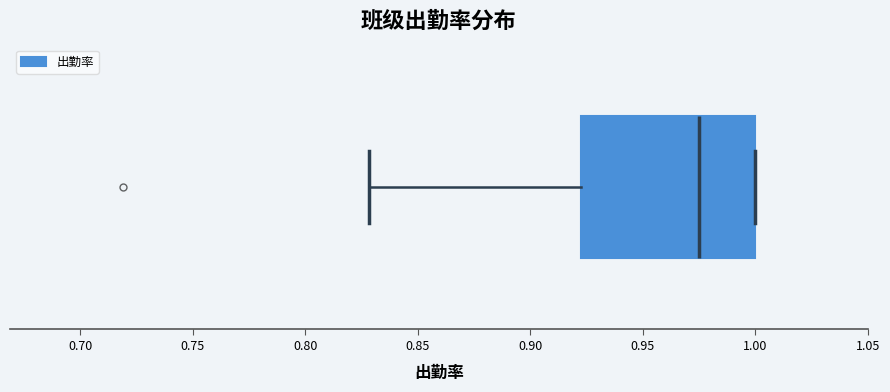

Transcribe this box plot: give where the median line is, the range the box spans, and where the two whiskers end, as read against the x-axis. The values are not printed on the chart, so give them approximately, as read against the axis.

median 0.975, box 0.925 to 1.000, whiskers 0.830 to 1.000